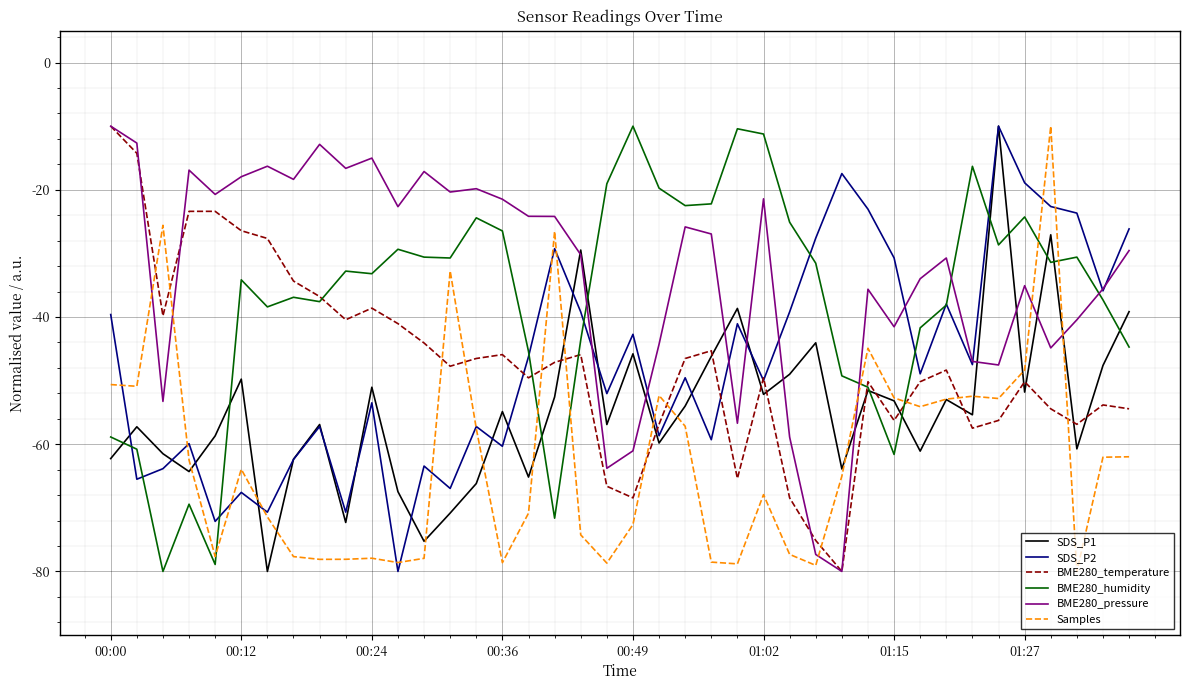

Which series has the largest total across all categories?

BME280_pressure